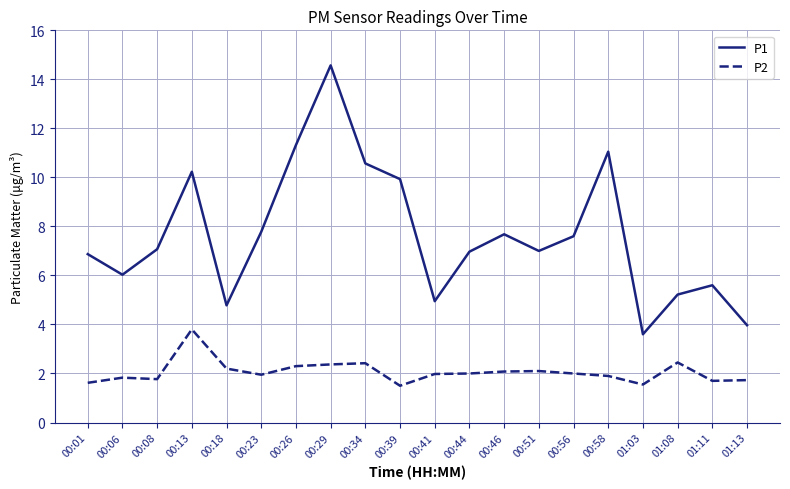

Rank the series by their average value, from highest to lowest.

P1, P2